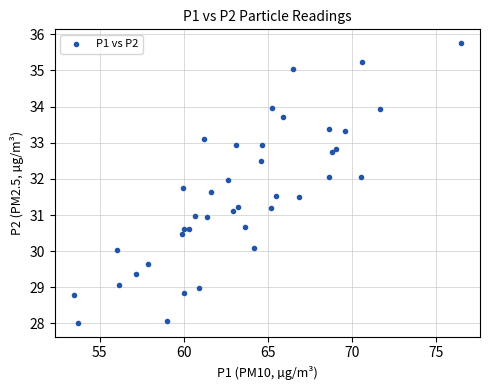

What is the range of Y values (max minus min)?

7.7